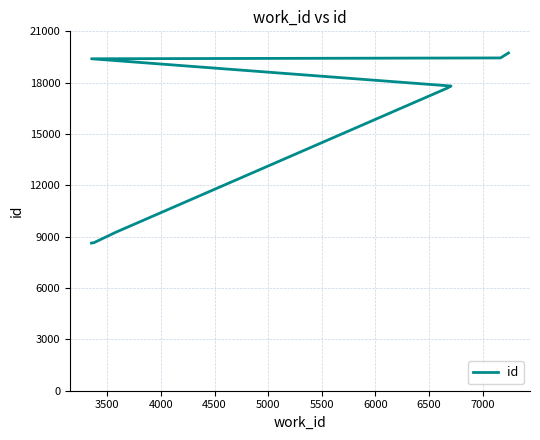

The value at 6500 is 8589. True or false?

False